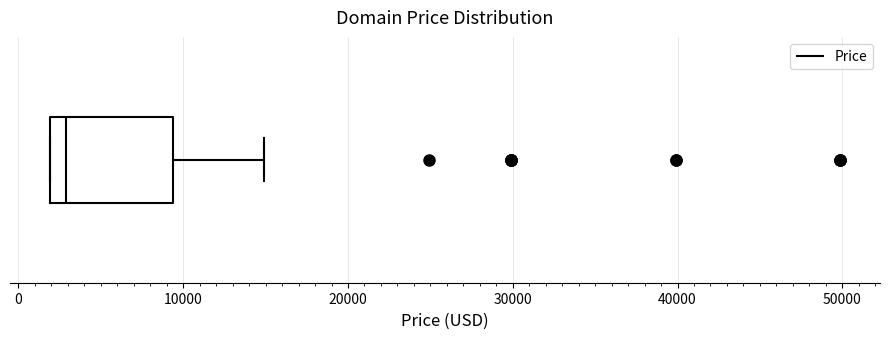

Where is the right edge of the box on the x-axis? The values are not printed on the chart, so give them approximately, as read against the axis.

9000